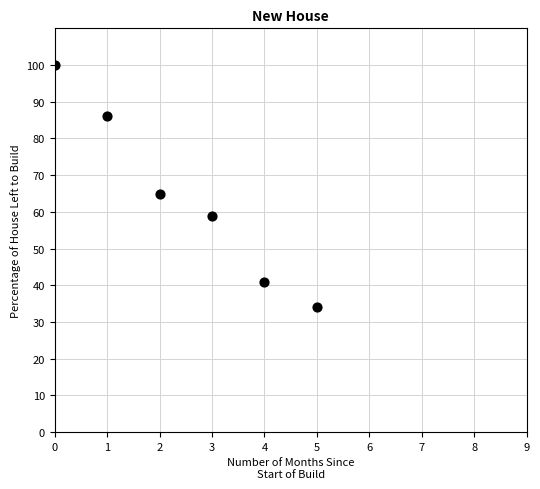

What is the range of Y values (max minus min)?

66